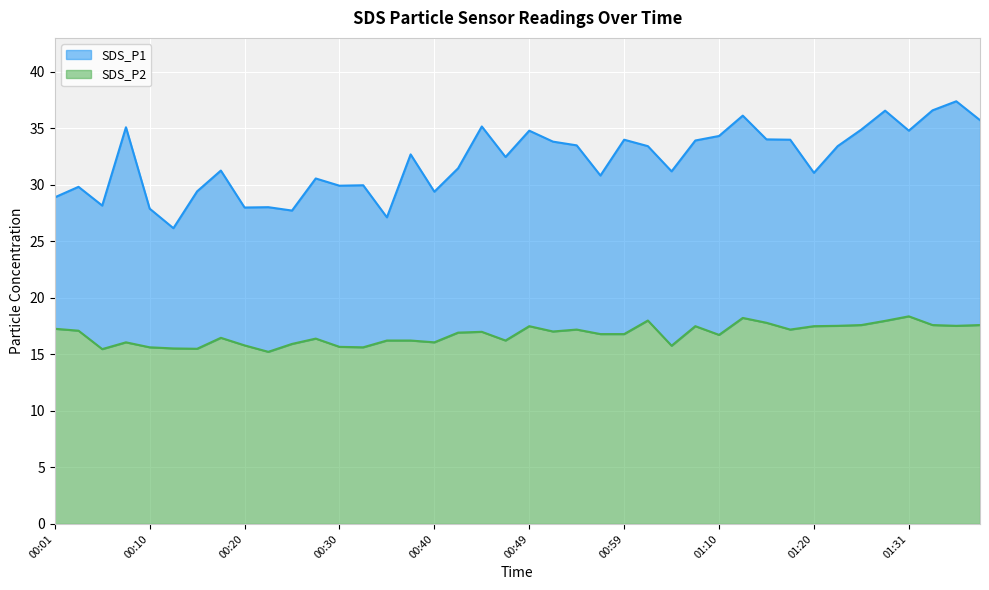

True or false: SDS_P2 and SDS_P1 intersect in this chart.

False